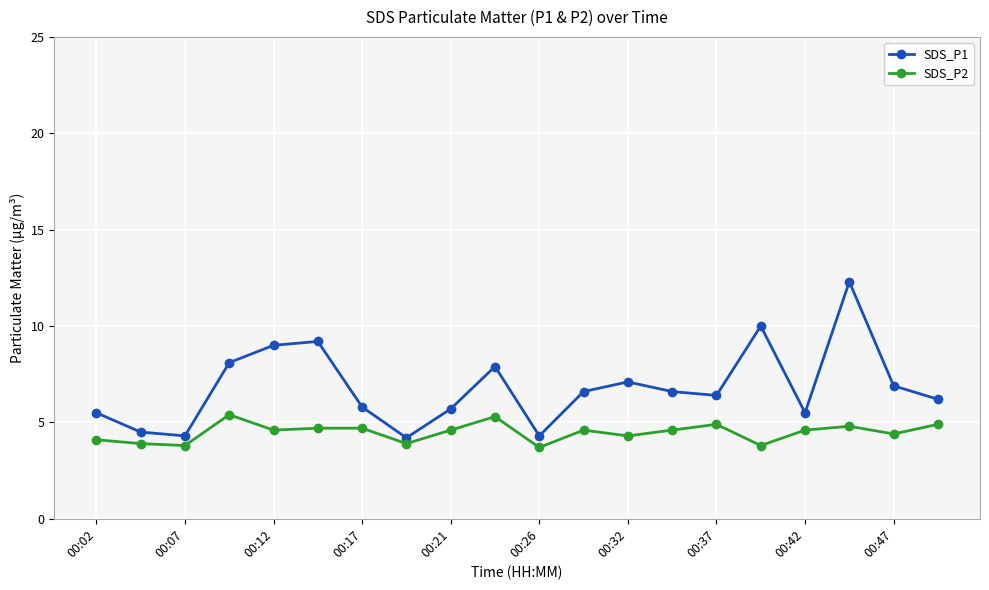

What is the maximum value for SDS_P2?

5.4